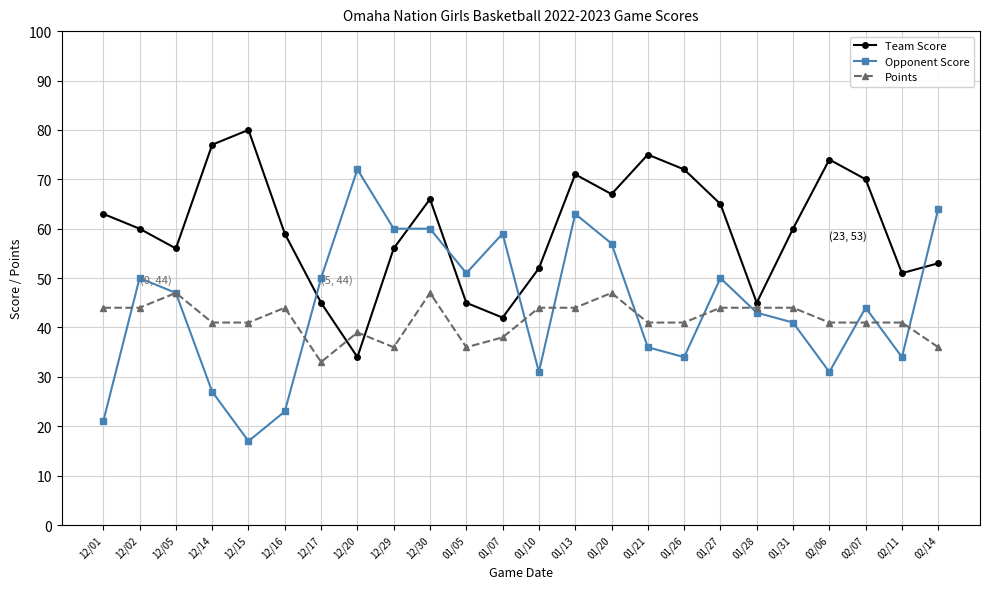

Read the Team Score value at 02/06.

74